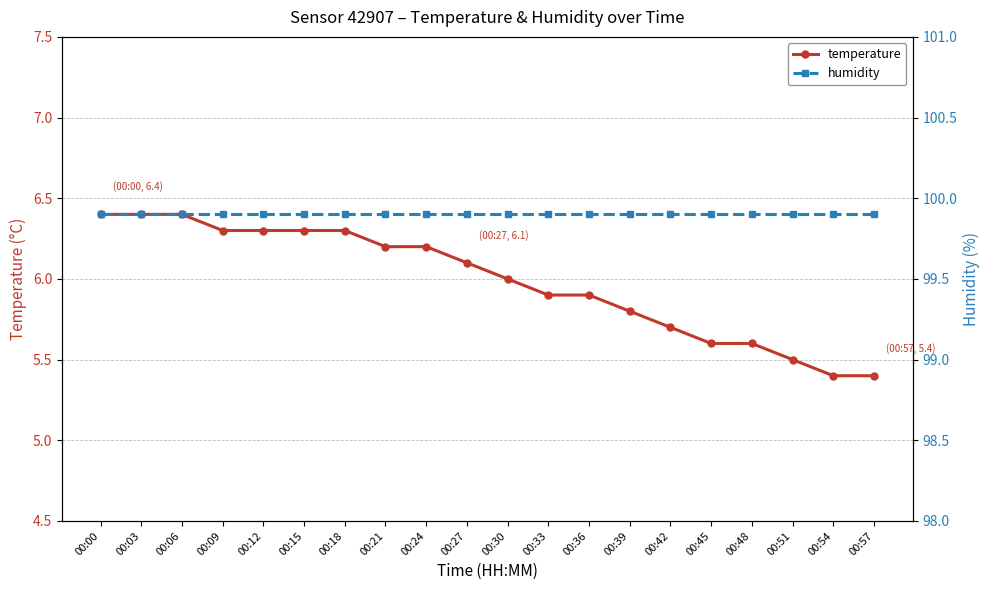

Does the chart have visible grid lines?

Yes